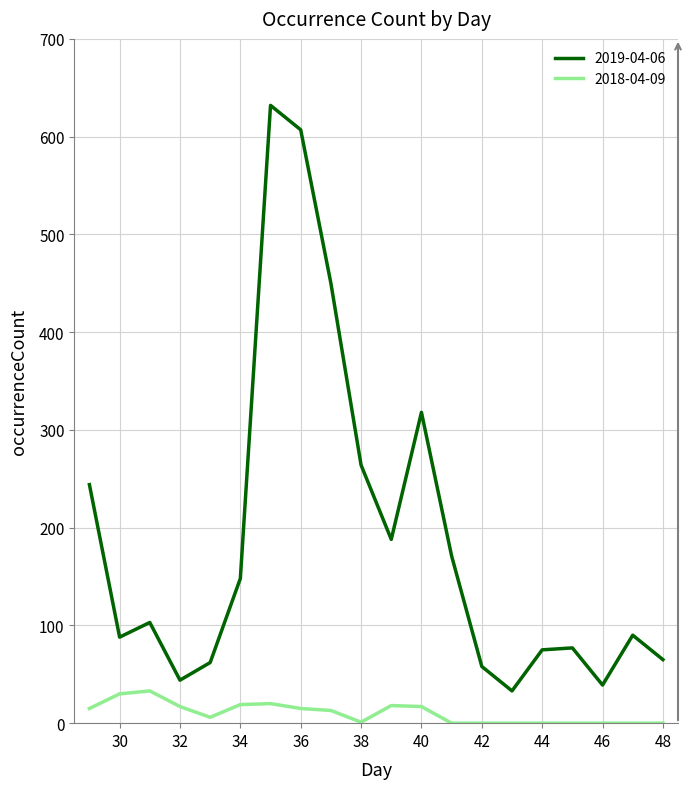

True or false: 2019-04-06 and 2018-04-09 intersect in this chart.

False